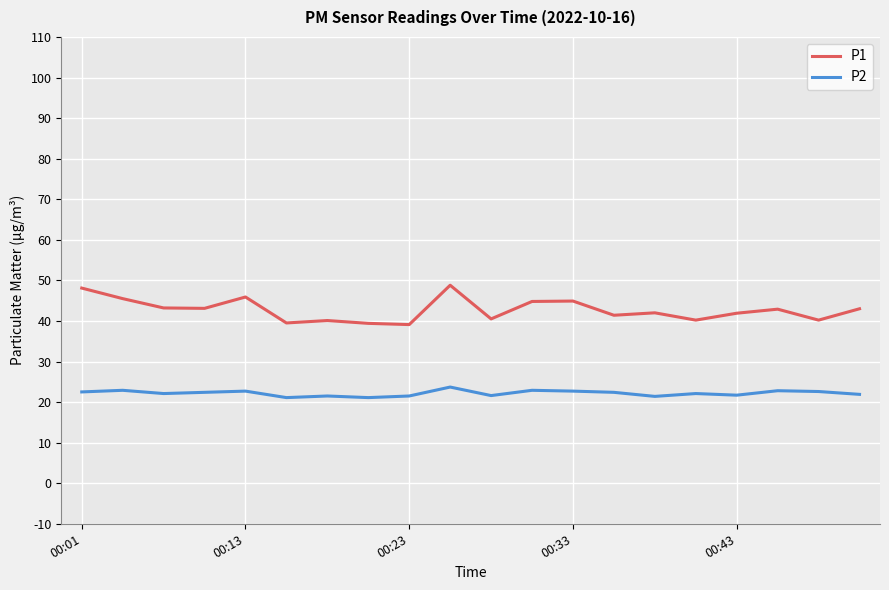

What is the highest value of the P2 series?

23.7